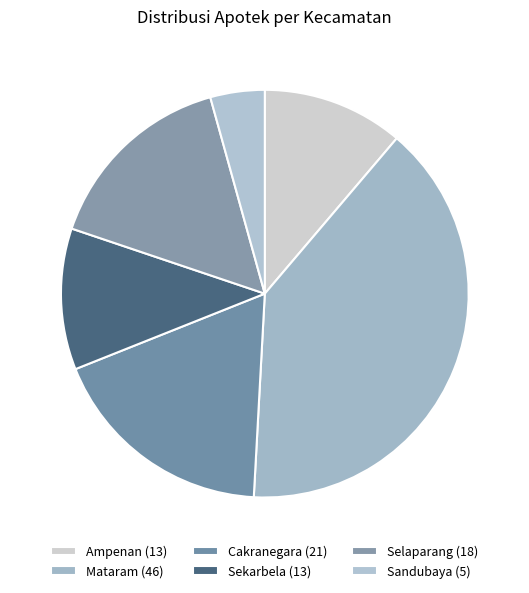

How many slices are in this pie chart?

6